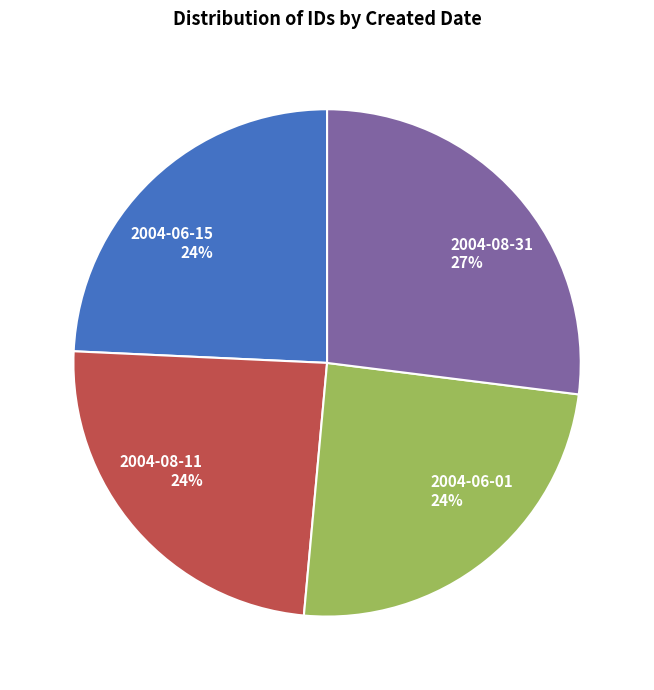

What percentage is the 2004-06-01 slice, to the nearest percent?

24%